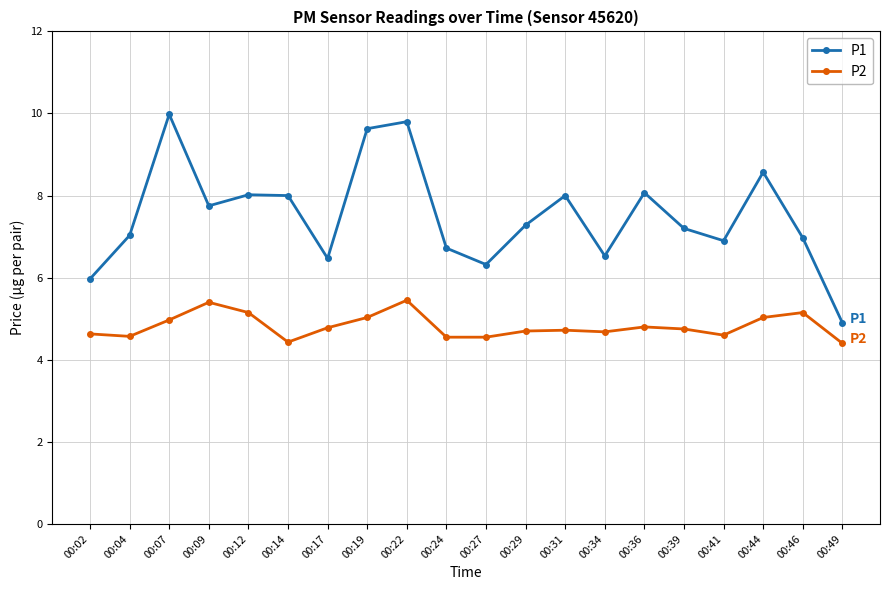

The value of P1 at 00:31 is 12.9. True or false?

False